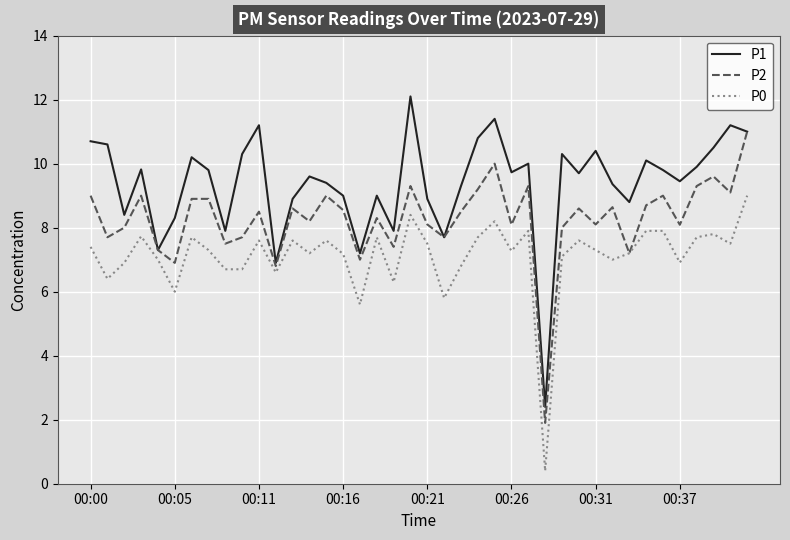

True or false: P2 has more than 2 points higher than both neighbors.

True